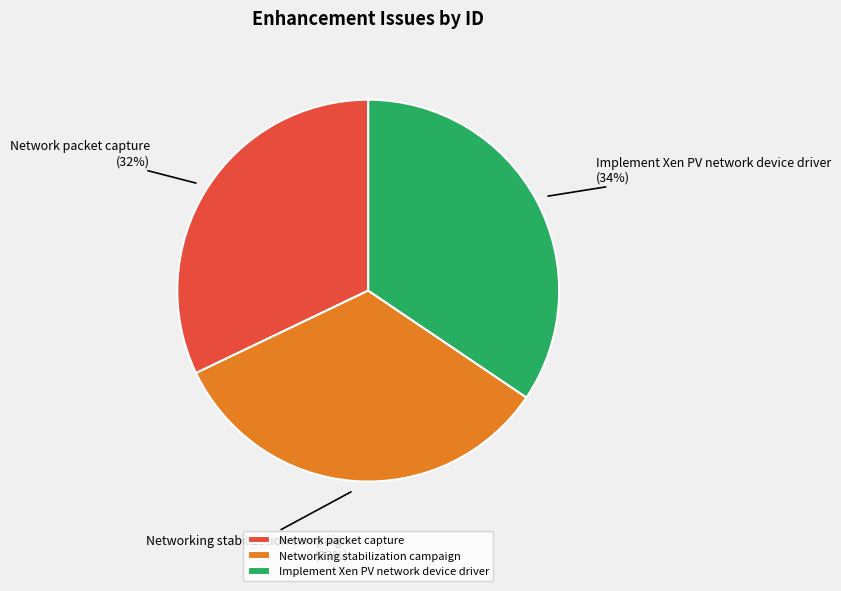

What percentage is the Networking stabilization campaign slice, to the nearest percent?

33%